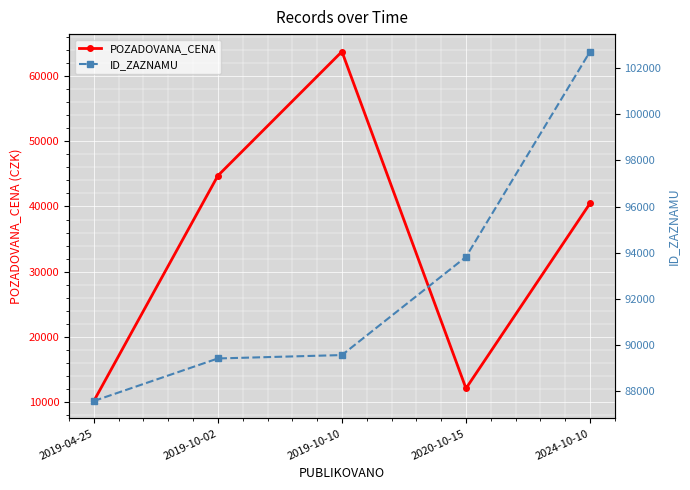

Rank the series by their maximum value, from highest to lowest.

ID_ZAZNAMU, POZADOVANA_CENA